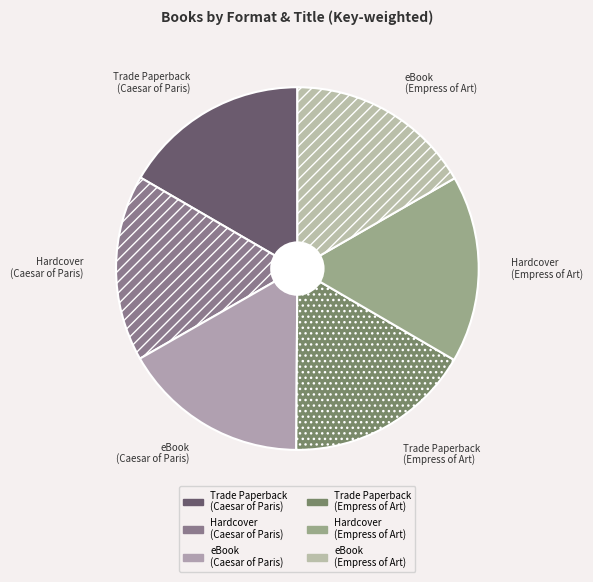

How many segments does this pie chart have?

6